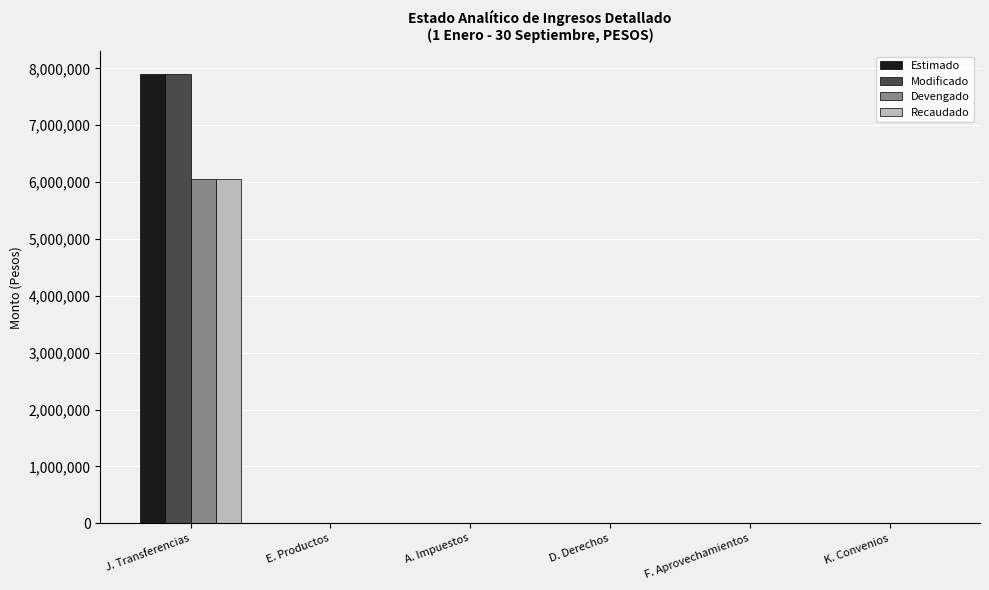

At which category is the sum across all series the highest?

J. Transferencias